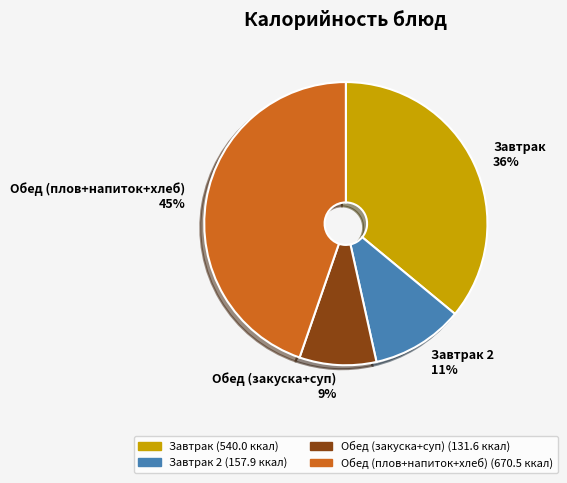

Is it true that Обед (плов+напиток+хлеб) 45% is 52% of the pie?

False